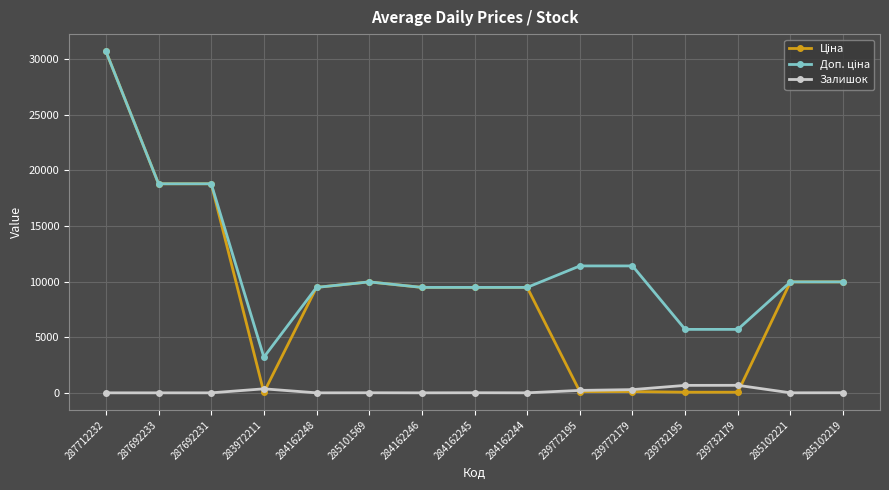

At which category is the sum across all series the highest?

287712232